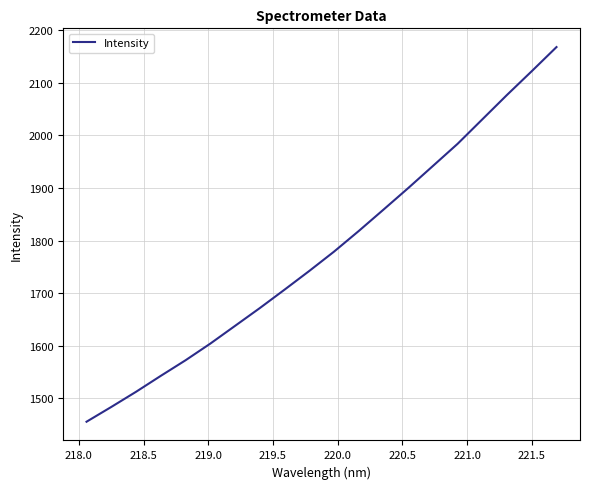

What is the maximum value shown in the chart?

2167.9